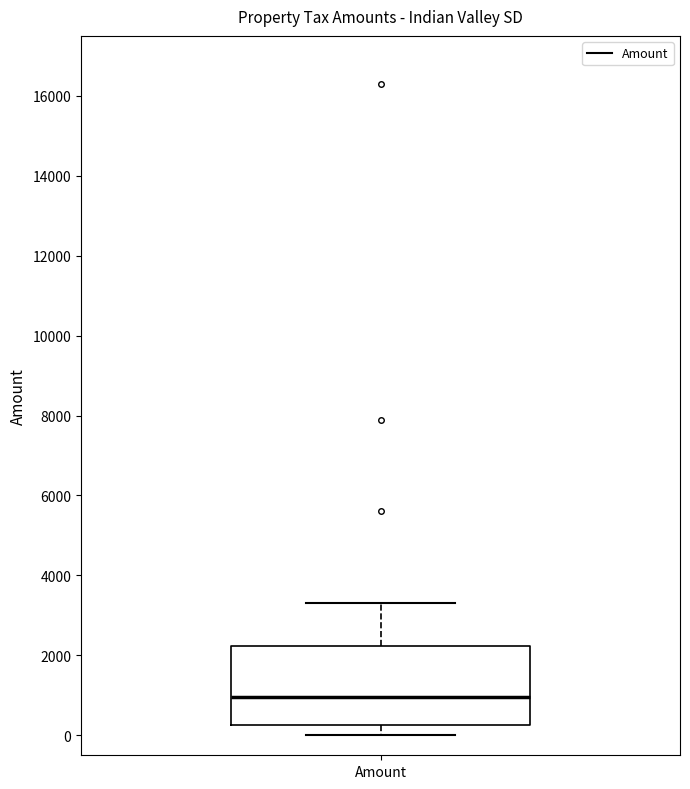

Where does the lower whisker of the box for Amount end on the y-axis? The values are not printed on the chart, so give them approximately, as read against the axis.

0